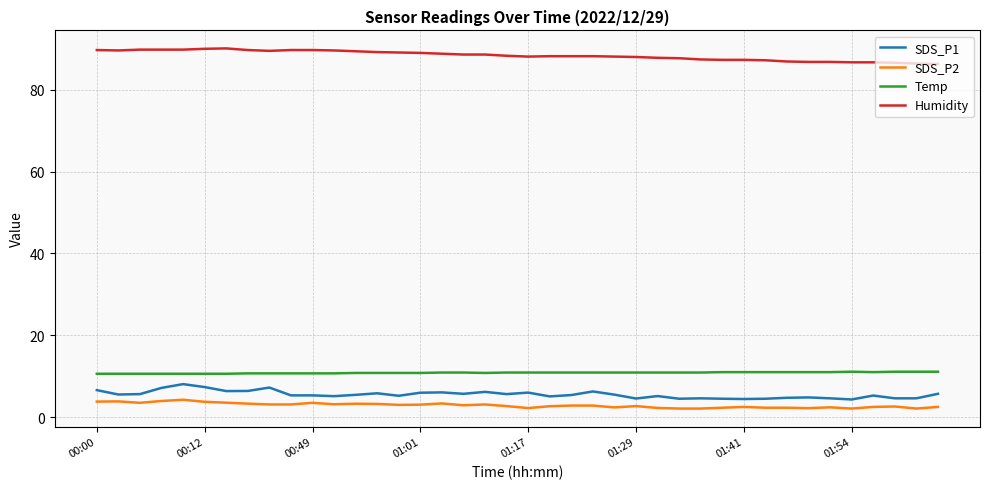

True or false: Humidity and SDS_P1 cross at least once.

False